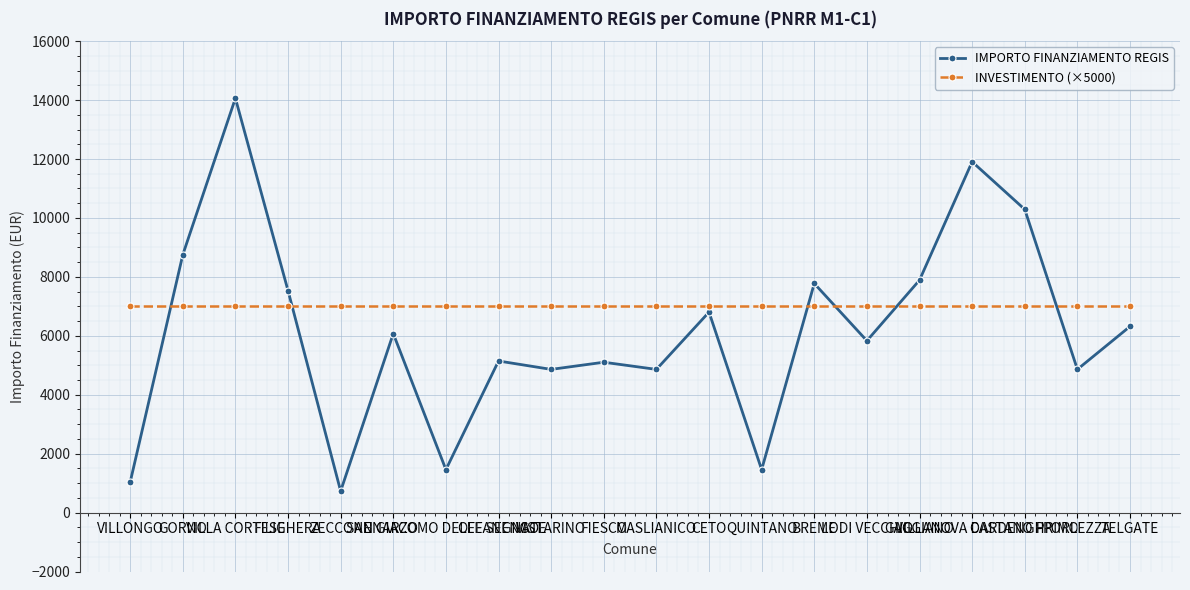

At which label is IMPORTO FINANZIAMENTO REGIS closest to 7396?

FILIGHERA